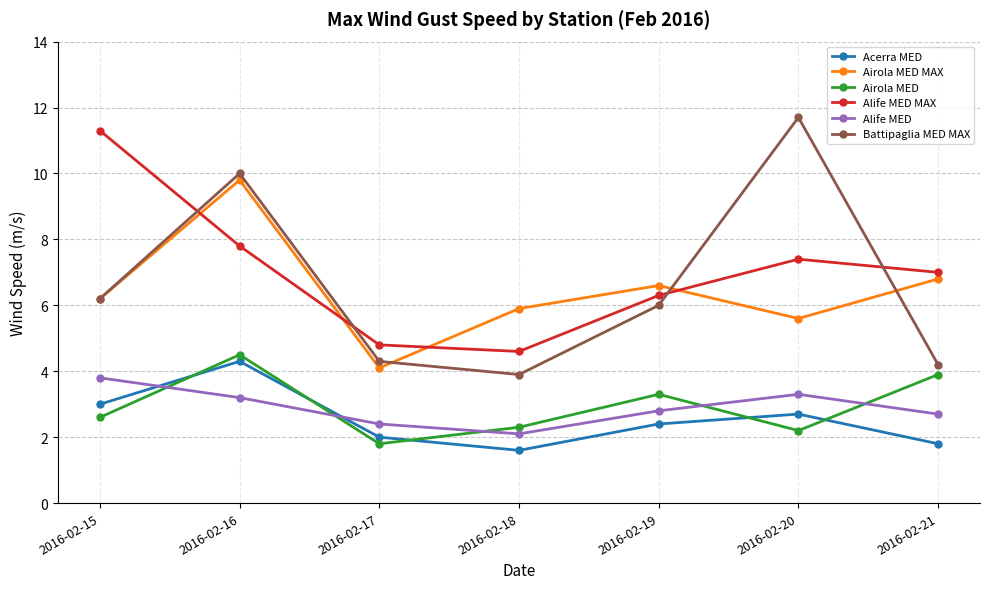

How many series are shown in this chart?

6